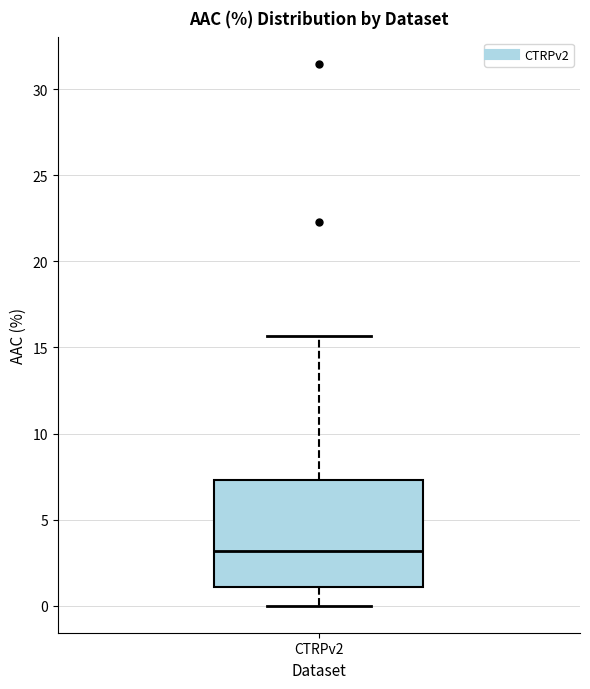

Read this box plot against the y-axis: the position of the median line, the range covered by the box, and the ends of both whiskers. The values are not printed on the chart, so give them approximately, as read against the axis.

median 3.0, box 1.0 to 7.5, whiskers 0.0 to 15.5